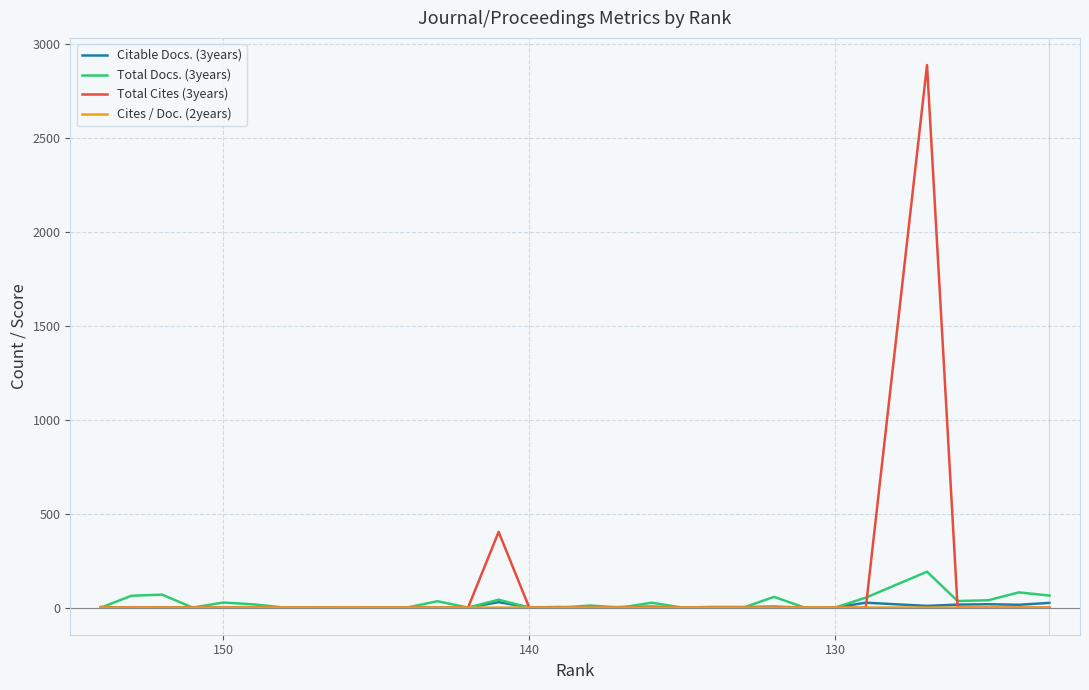

Rank the series by their maximum value, from highest to lowest.

Total Cites (3years), Total Docs. (3years), Citable Docs. (3years), Cites / Doc. (2years)